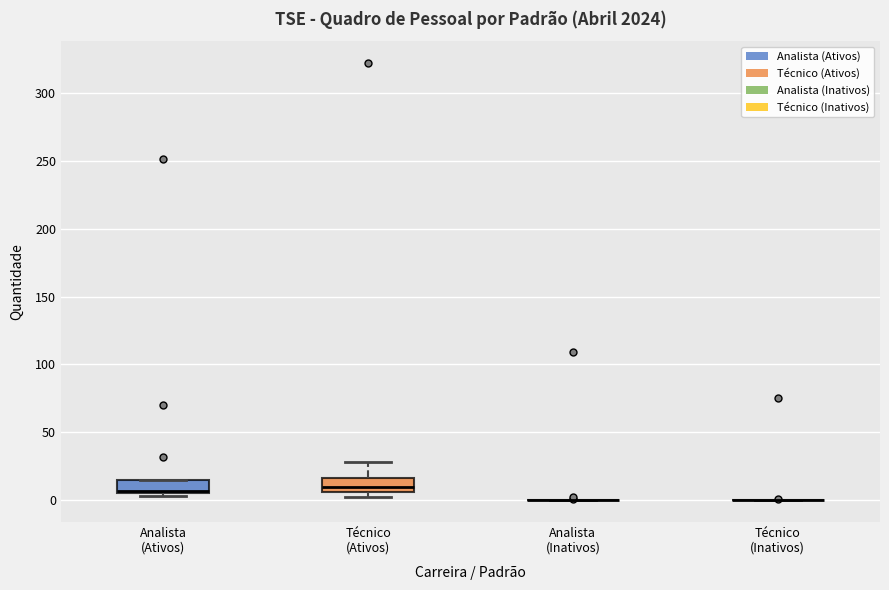

Reading left to right, transcribe this box plot: for each box, give where its median line is, the range the box spans, and where its two whiskers end, as read against the y-axis. The values are not printed on the chart, so give them approximately, as read against the axis.

Analista (Ativos): median 5 (just above the box's lower edge), box 5 to 15, whiskers 5 (just below the box's lower edge) to 15
Técnico (Ativos): median 10, box 5 to 15, whiskers 0 to 30
Analista (Inativos): box collapsed to a line at 0, whiskers 0 to 0
Técnico (Inativos): box collapsed to a line at 0, whiskers 0 to 0